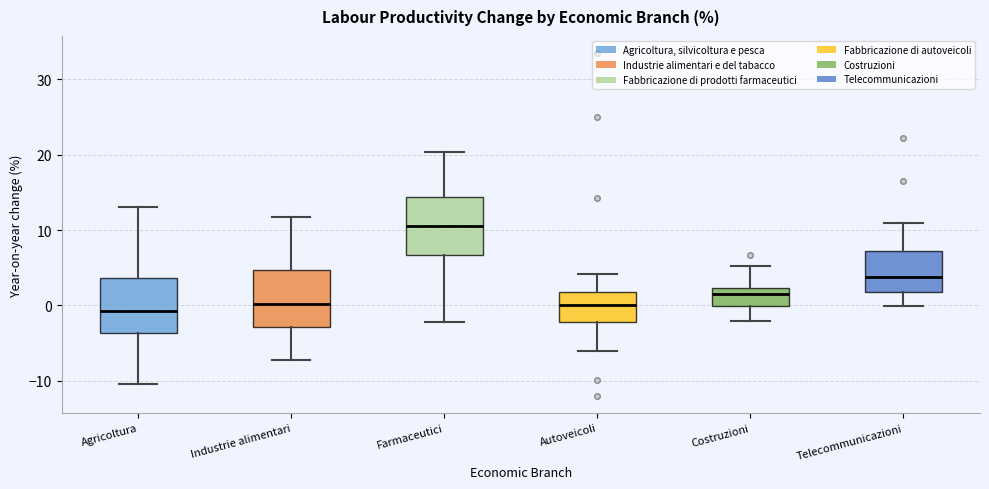

Where is the upper edge of the box for Agricoltura on the y-axis? The values are not printed on the chart, so give them approximately, as read against the axis.

4